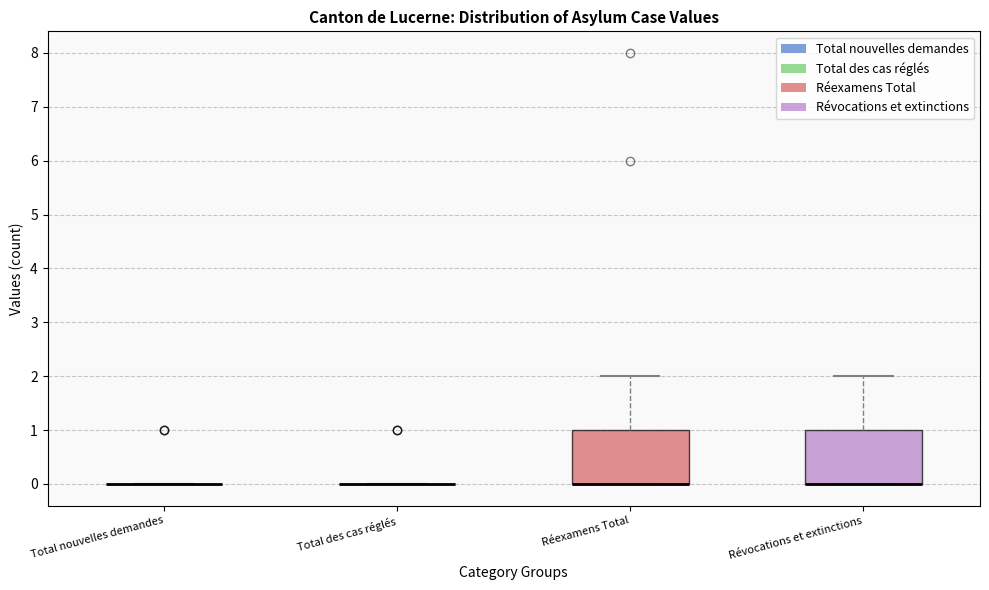

Reading left to right, transcribe this box plot: for each box, give where its median line is, the range the box spans, and where its two whiskers end, as read against the y-axis. The values are not printed on the chart, so give them approximately, as read against the axis.

Total nouvelles demandes: box collapsed to a line at 0, whiskers 0 to 0
Total des cas réglés: box collapsed to a line at 0, whiskers 0 to 0
Réexamens Total: median 0 (drawn on the box's lower edge), box 0 to 1, whiskers 0 to 2
Révocations et extinctions: median 0 (drawn on the box's lower edge), box 0 to 1, whiskers 0 to 2